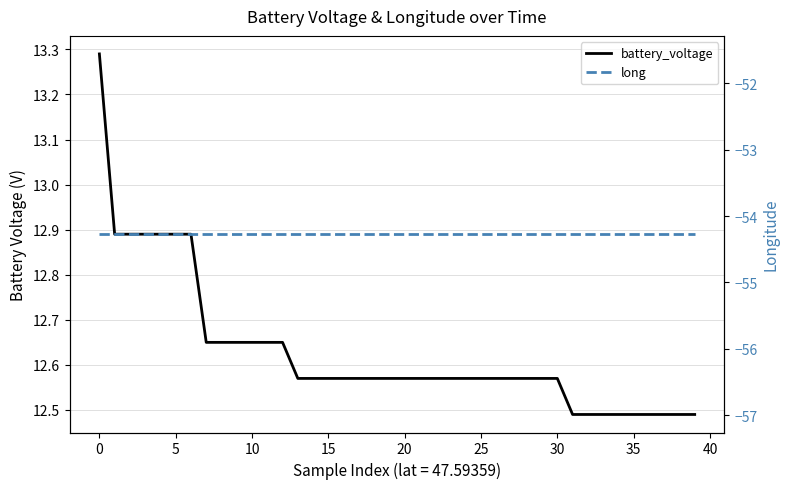

List the series in order of their peak value, highest first.

battery_voltage, long